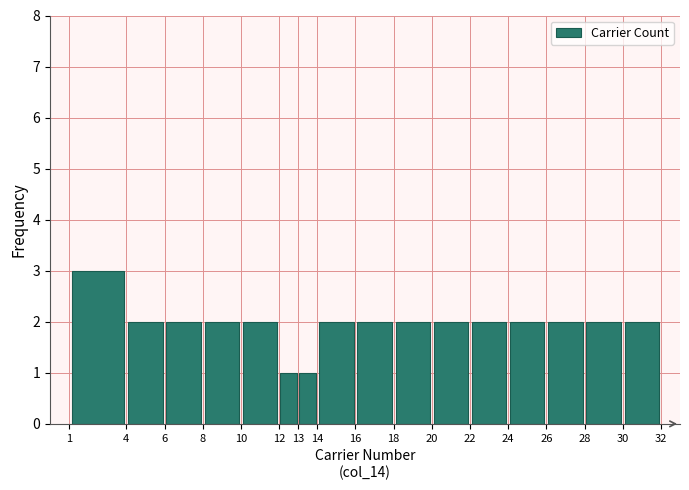

Reading left to right, list every bar in this chart as the range it spans on the x-axis followed by its height. The values are not printed on the chart, so give them approximately, as read against the axis.

1 to 4: 3
4 to 6: 2
6 to 8: 2
8 to 10: 2
10 to 12: 2
12 to 13: 1
13 to 14: 1
14 to 16: 2
16 to 18: 2
18 to 20: 2
20 to 22: 2
22 to 24: 2
24 to 26: 2
26 to 28: 2
28 to 30: 2
30 to 32: 2